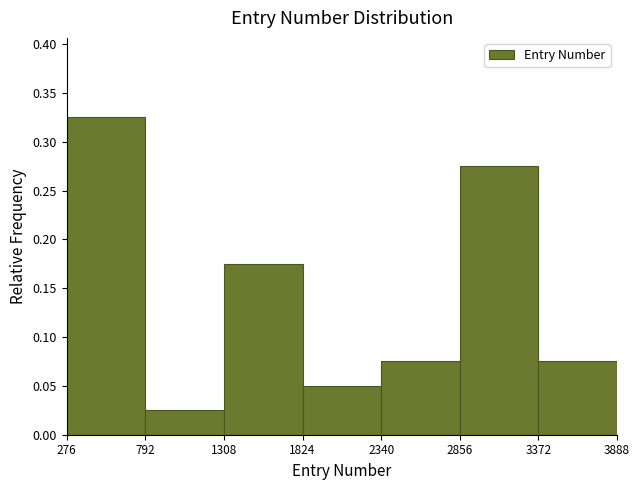

Reading left to right, list every bar in this chart as the range it spans on the x-axis followed by its height. The values are not printed on the chart, so give them approximately, as read against the axis.

276 to 792: 0.325
792 to 1308: 0.025
1308 to 1824: 0.175
1824 to 2340: 0.050
2340 to 2856: 0.075
2856 to 3372: 0.275
3372 to 3888: 0.075